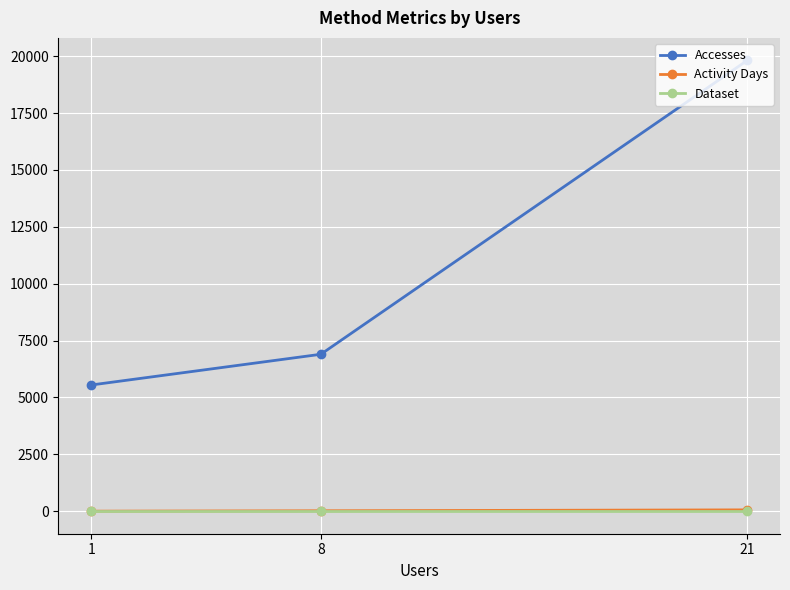

Reading left to right, transcribe all the data shown in this chart.

Accesses: 21=19817	8=6899	1=5549
Activity Days: 21=59	8=19	1=2
Dataset: 21=1	8=1	1=1